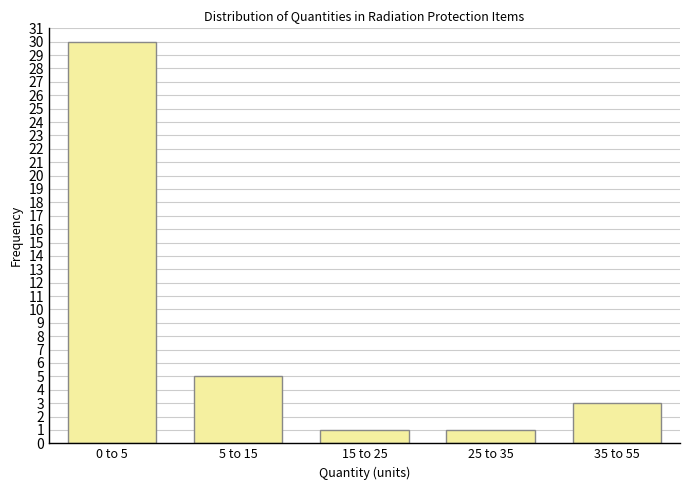

Reading left to right, what are all the values shown in this chart?

0 to 5=30	5 to 15=5	15 to 25=1	25 to 35=1	35 to 55=3